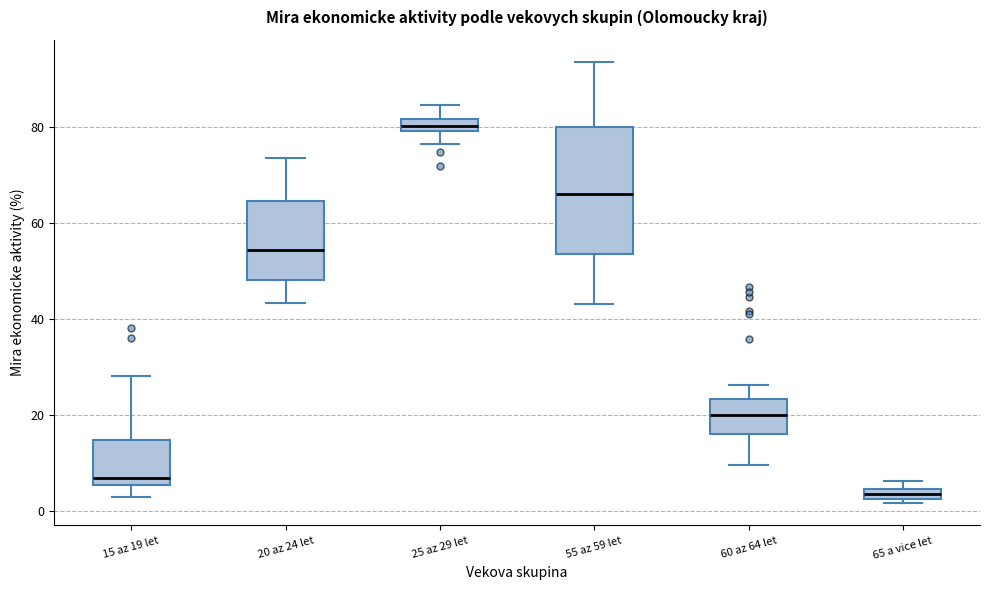

Where is the lower edge of the box for 65 a vice let on the y-axis? The values are not printed on the chart, so give them approximately, as read against the axis.

2